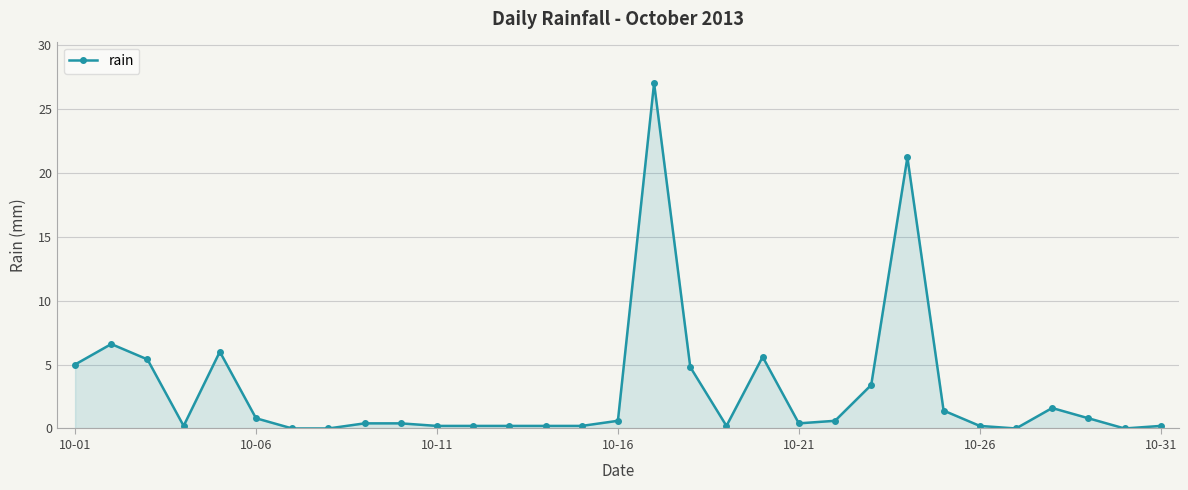

True or false: the data has more than 2 interior local peaks.

True